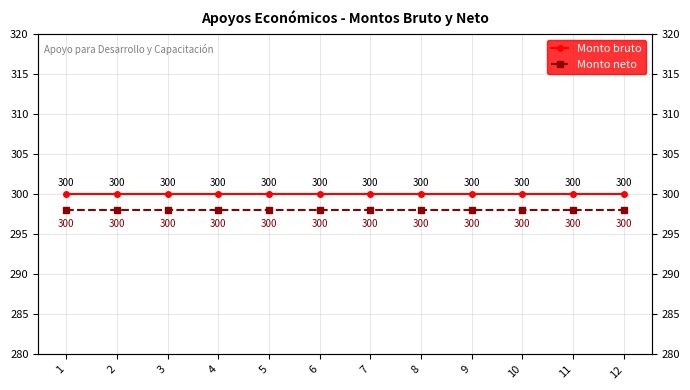

What is the sum of the Monto neto values at 1 and 11?

596